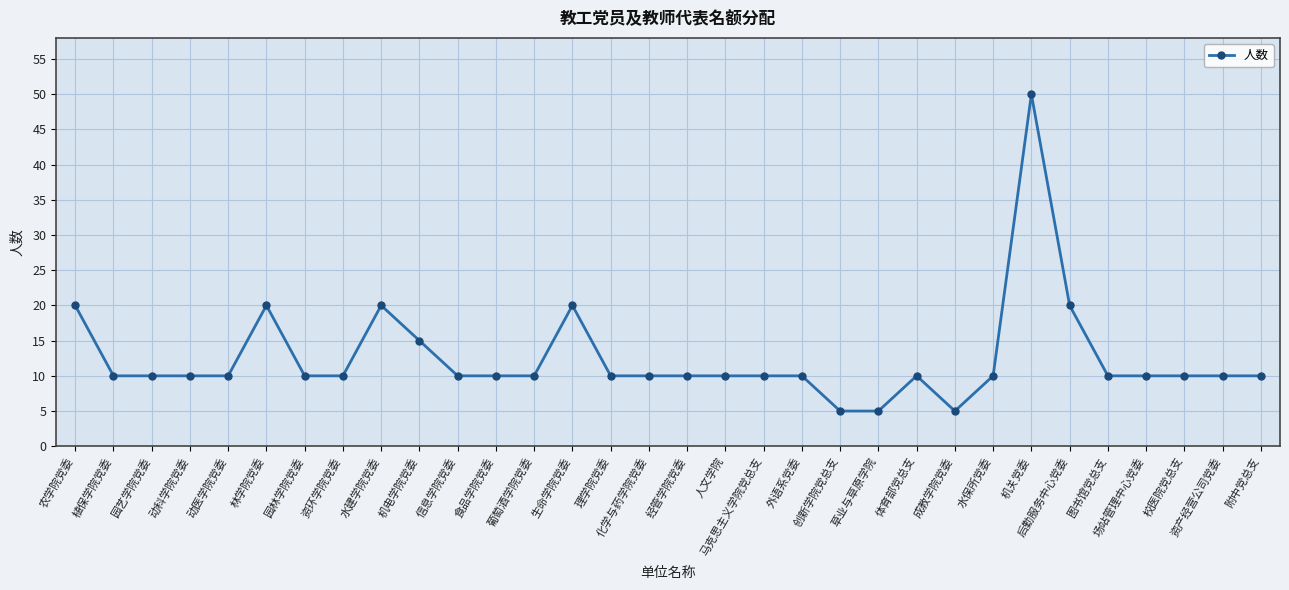

Is it true that the value at 经管学院党委 is 10?

True